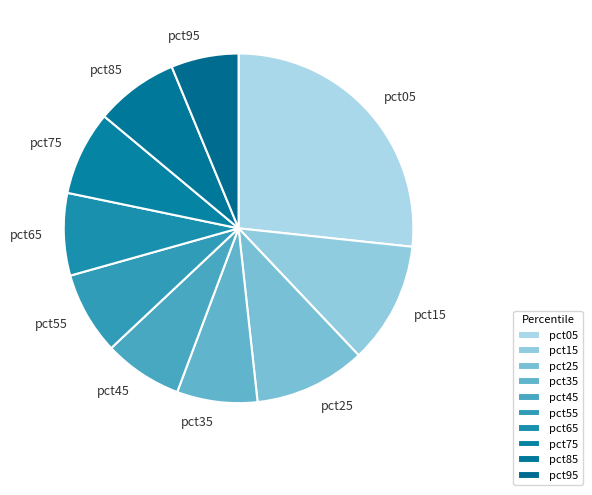

Is it true that pct45 is 21% of the pie?

False